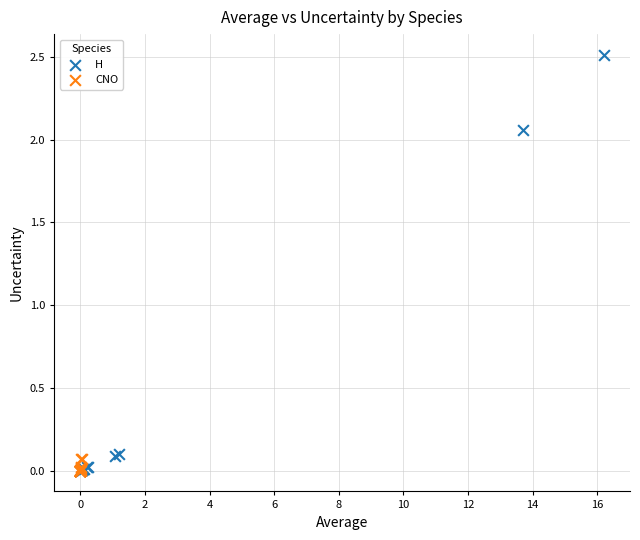

Which series reaches the maximum Y coordinate?

H